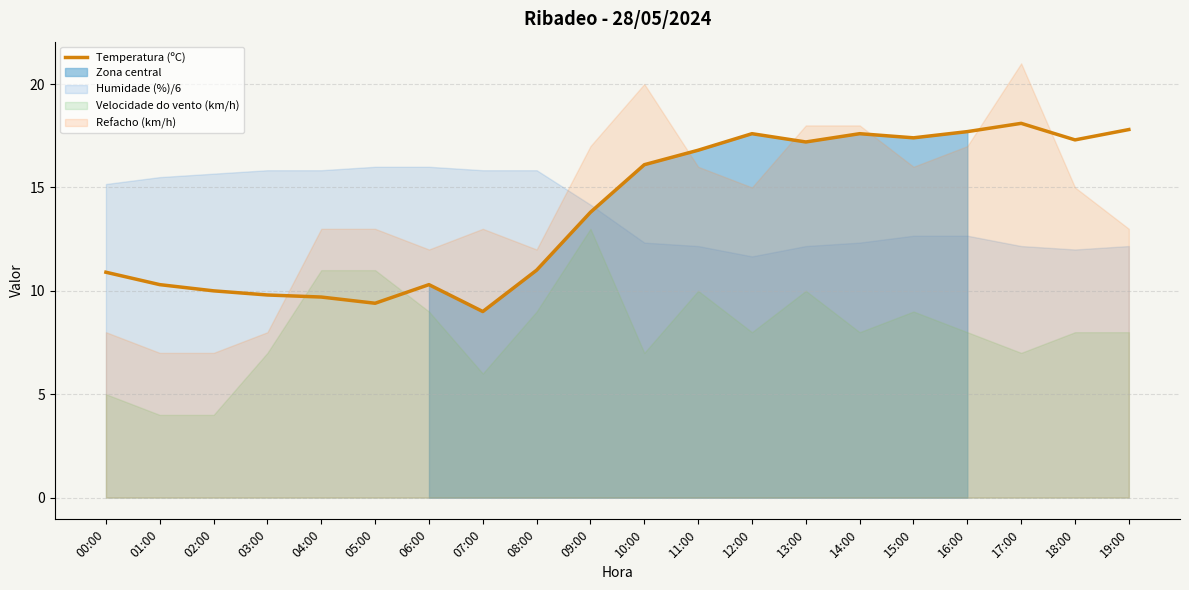

Where is the first local maximum?

06:00